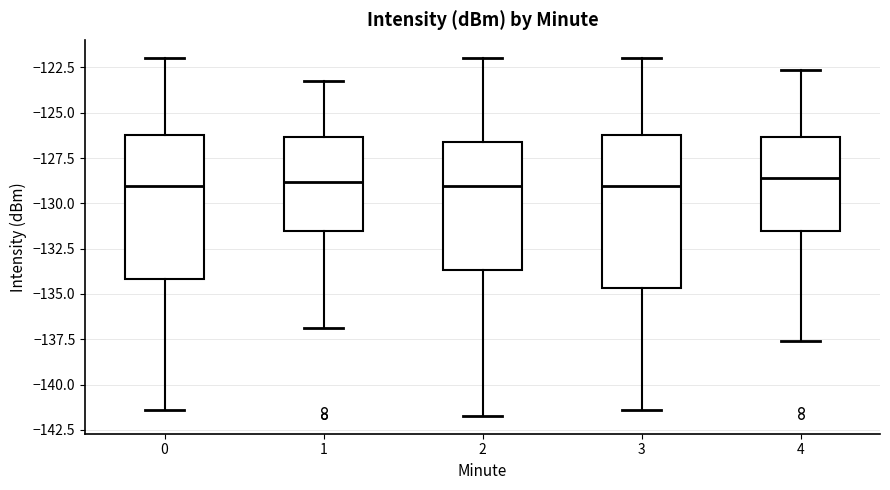

Reading left to right, read every box against the y-axis: the position of its median line, the range the box covers, and the ends of its whiskers. The values are not printed on the chart, so give them approximately, as read against the axis.

0: median -129.0, box -134.0 to -126.0, whiskers -141.5 to -122.0
1: median -129.0, box -131.5 to -126.5, whiskers -137.0 to -123.0
2: median -129.0, box -133.5 to -126.5, whiskers -141.5 to -122.0
3: median -129.0, box -134.5 to -126.0, whiskers -141.5 to -122.0
4: median -128.5, box -131.5 to -126.5, whiskers -137.5 to -122.5